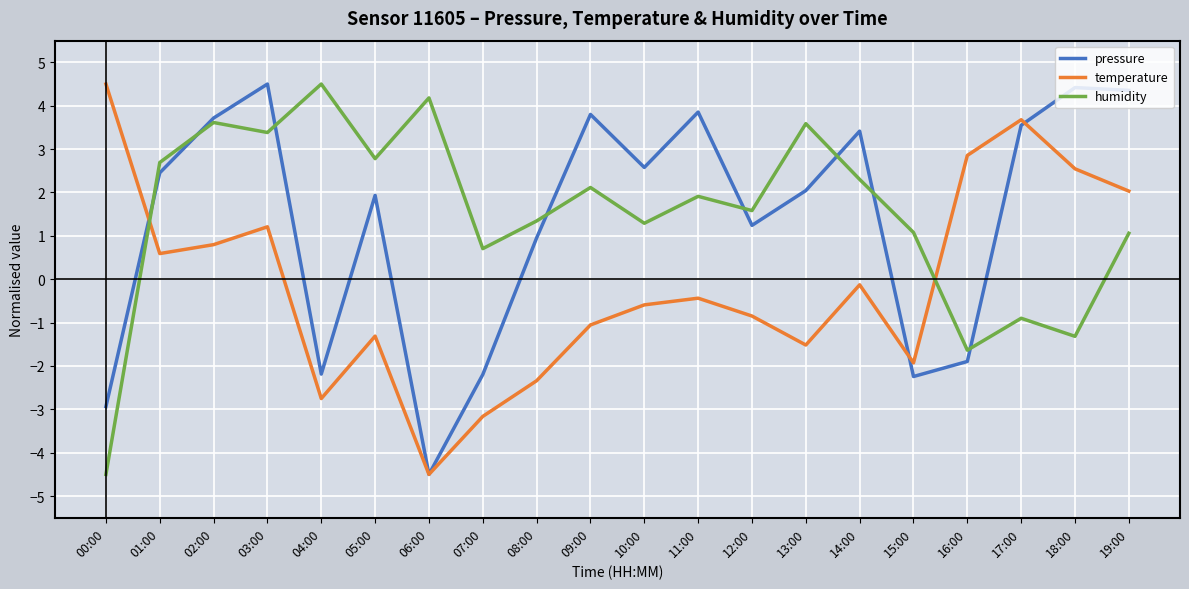

Where is the first local minimum for pressure?

04:00